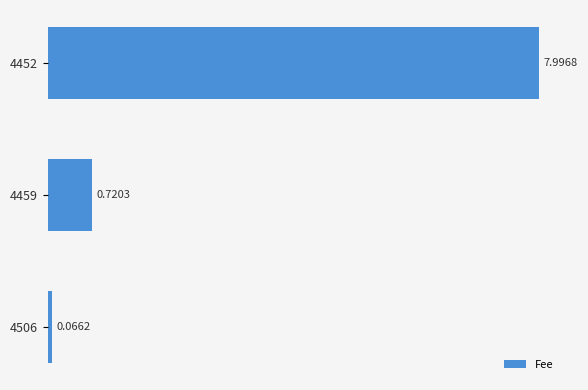

What is the sum of the values at 4459 and 4506?

0.8